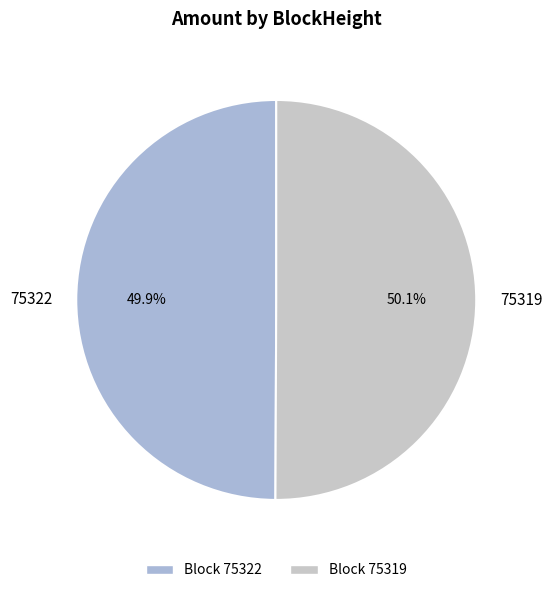

How many slices are in this pie chart?

2